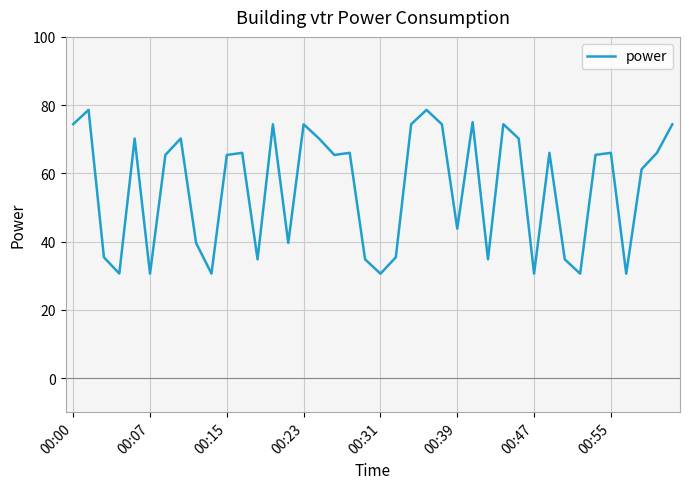

What is the minimum value shown in the chart?

30.6